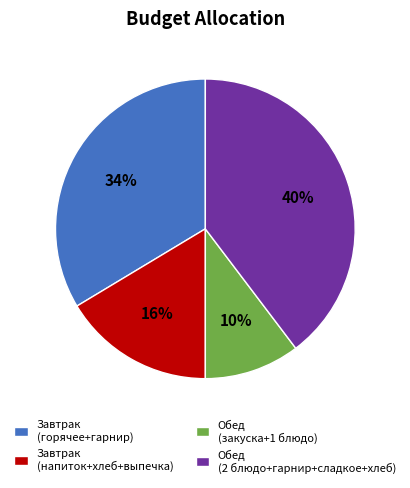

Do Завтрак (горячее+гарнир) and Обед (закуска+1 блюдо) together represent more than half of the pie?

No